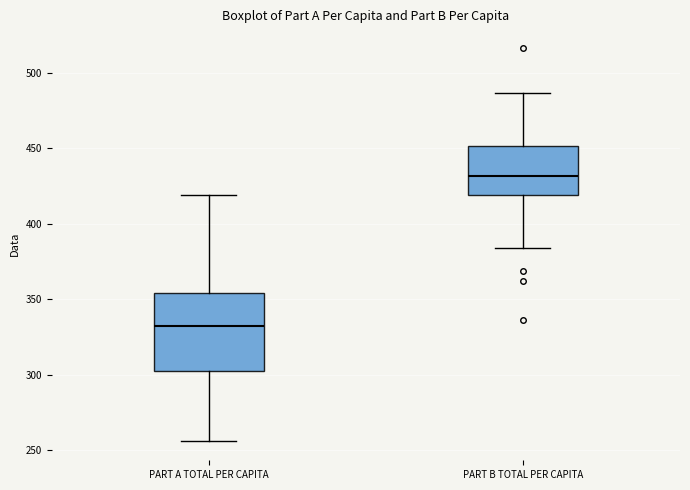

Which box has the highest median line?

PART B TOTAL PER CAPITA